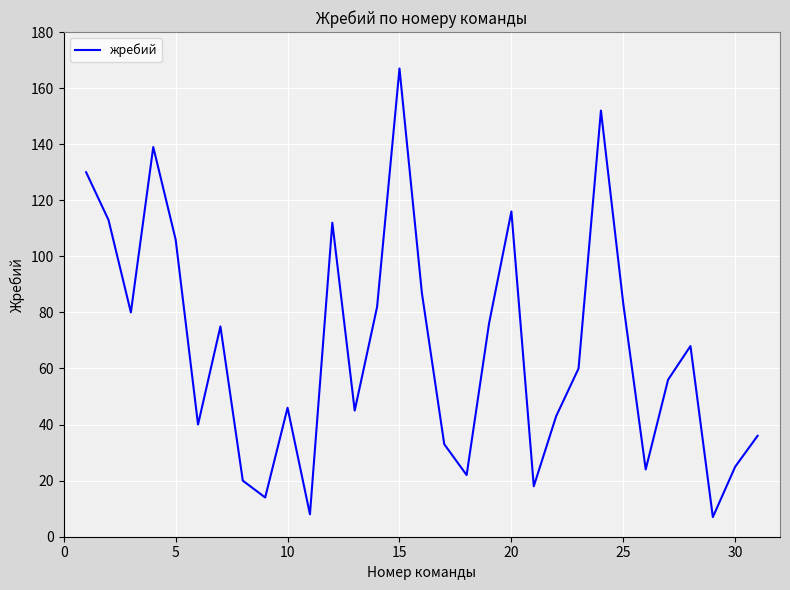

What is the difference between the maximum and minimum values?

160